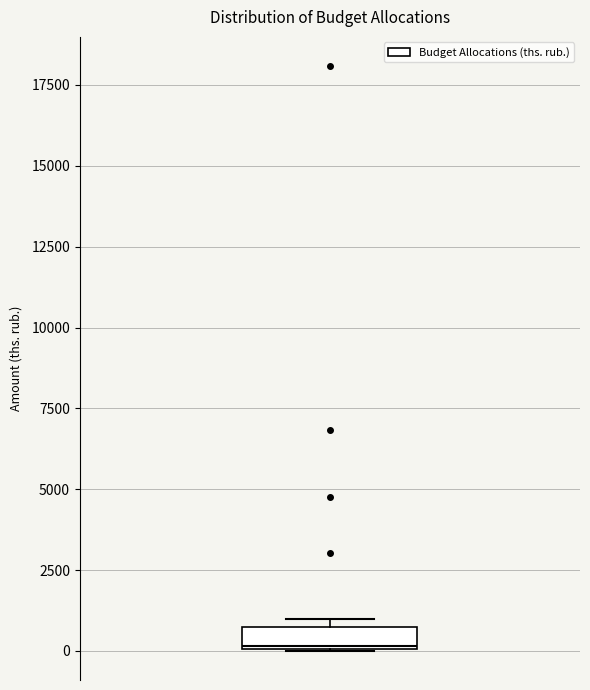

Where is the upper edge of the box on the y-axis? The values are not printed on the chart, so give them approximately, as read against the axis.

1000